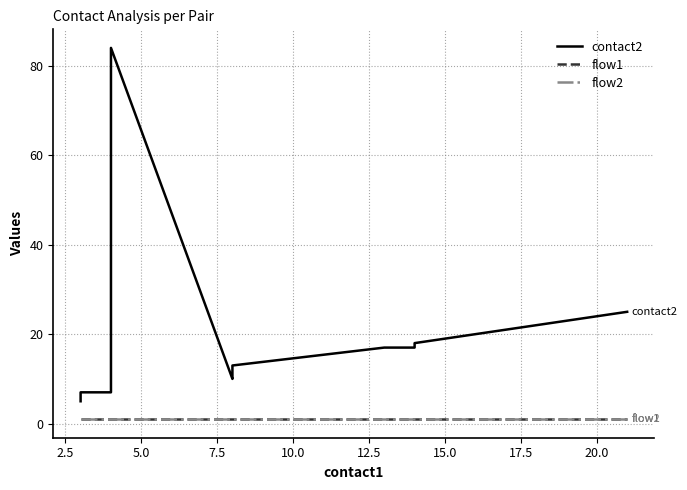

How many values in the contact2 series are below 18?

10